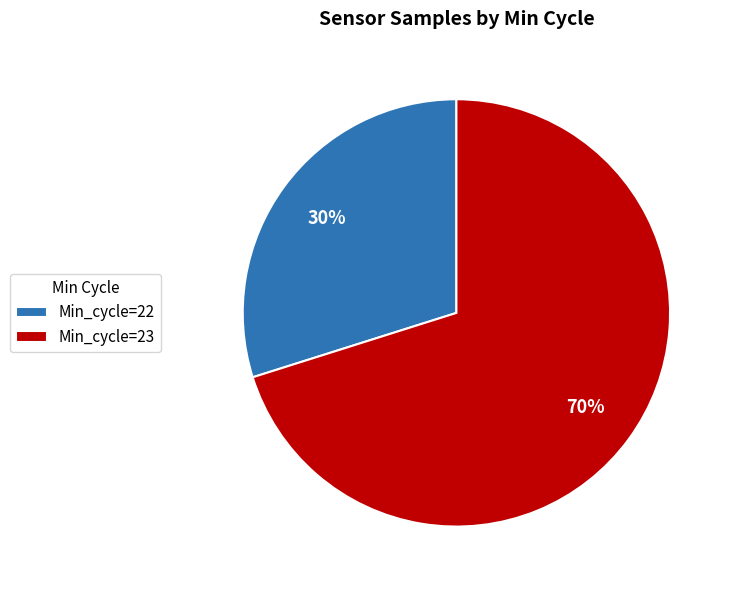

Is there any slice that represents more than half of the pie?

Yes